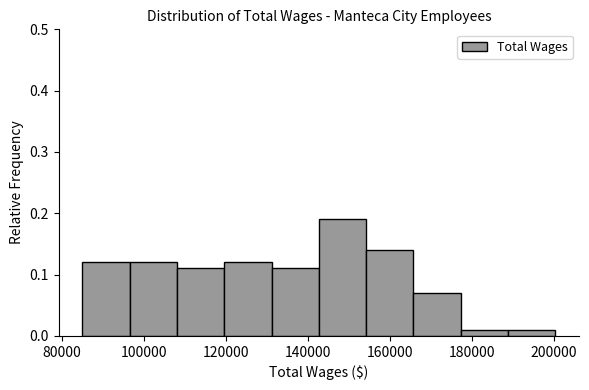

Reading left to right, transcribe this chart: for each bar, give the range it covers on the x-axis and its height. Neither the bar edges nor the heights are printed on the chart, so give them approximately, as read against the axes.

86000 to 96000: 0.12
96000 to 108000: 0.12
108000 to 120000: 0.11
120000 to 132000: 0.12
132000 to 142000: 0.11
142000 to 154000: 0.19
154000 to 166000: 0.14
166000 to 178000: 0.07
178000 to 188000: 0.01
188000 to 200000: 0.01